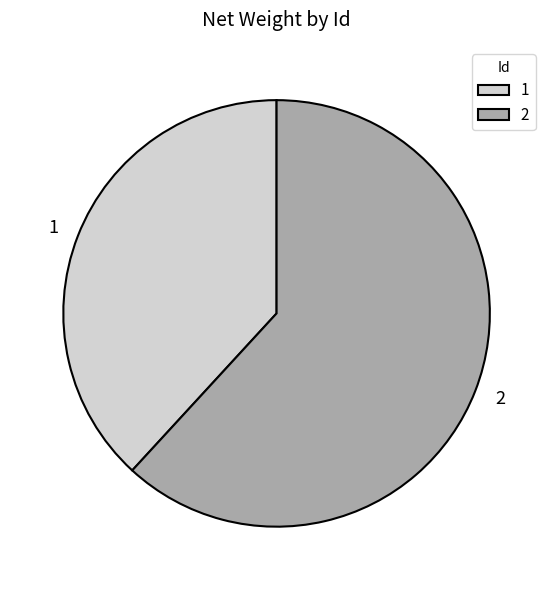

What is the ratio of the value at 2 to the value at 1?

1.6